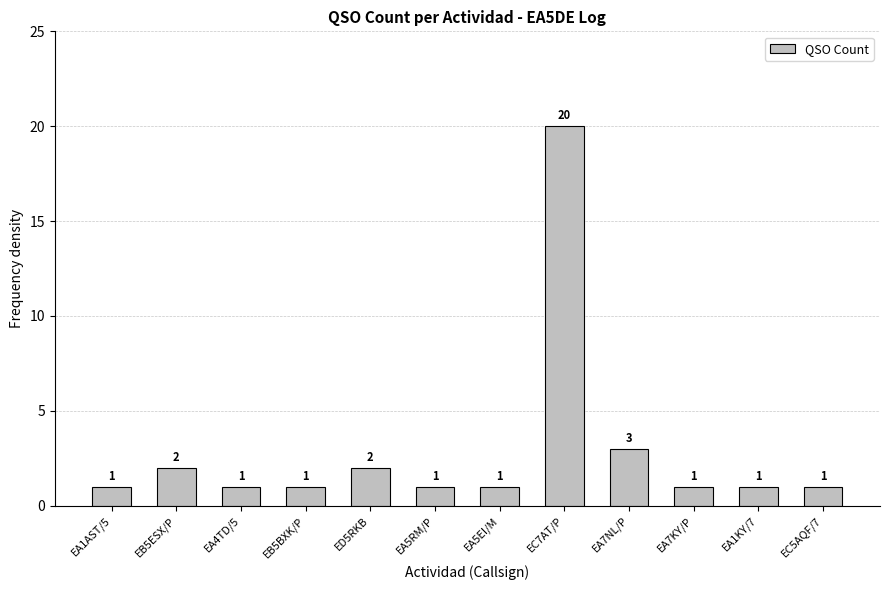

What is the average value?

3